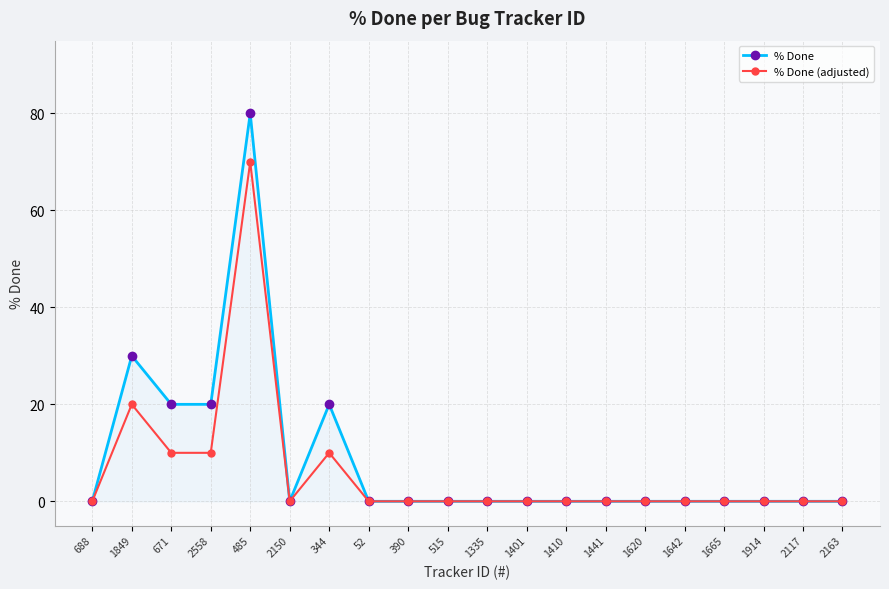

Rank the series by their maximum value, from highest to lowest.

% Done, % Done (adjusted)